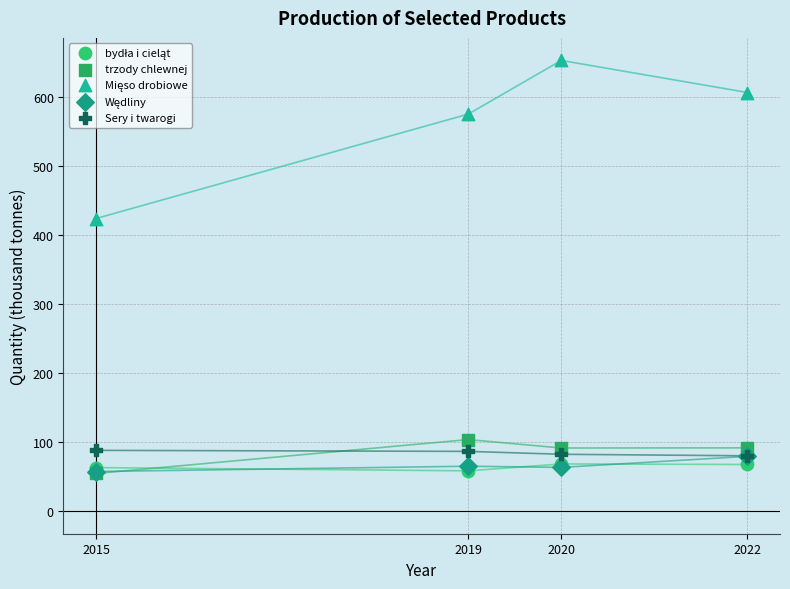

Across all series, what Y value is closest to 354?

424.3